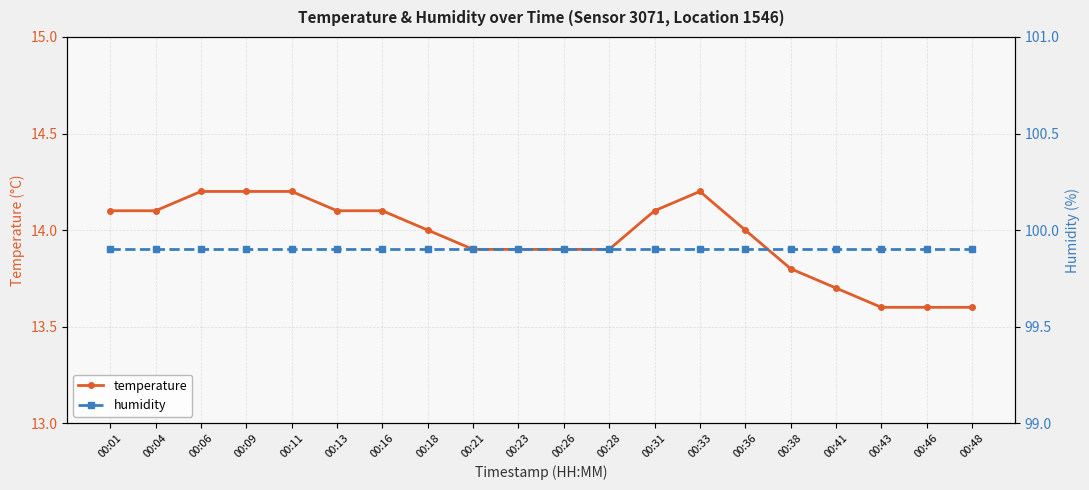

What is the sum of the humidity values at 00:23 and 00:33?

199.8